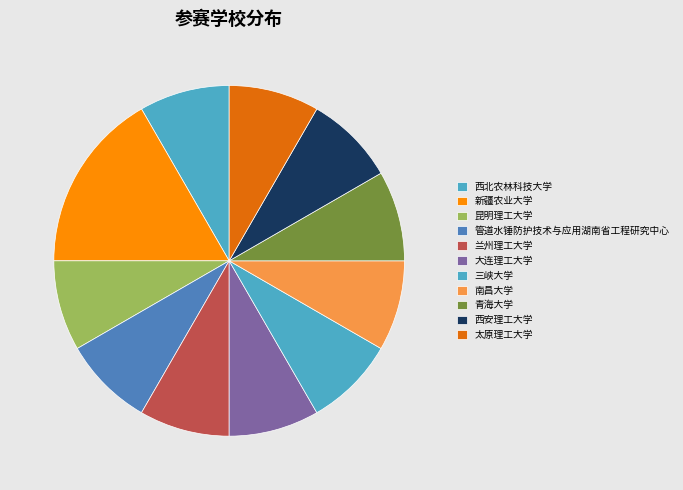

True or false: 新疆农业大学 accounts for 17% of the total.

True